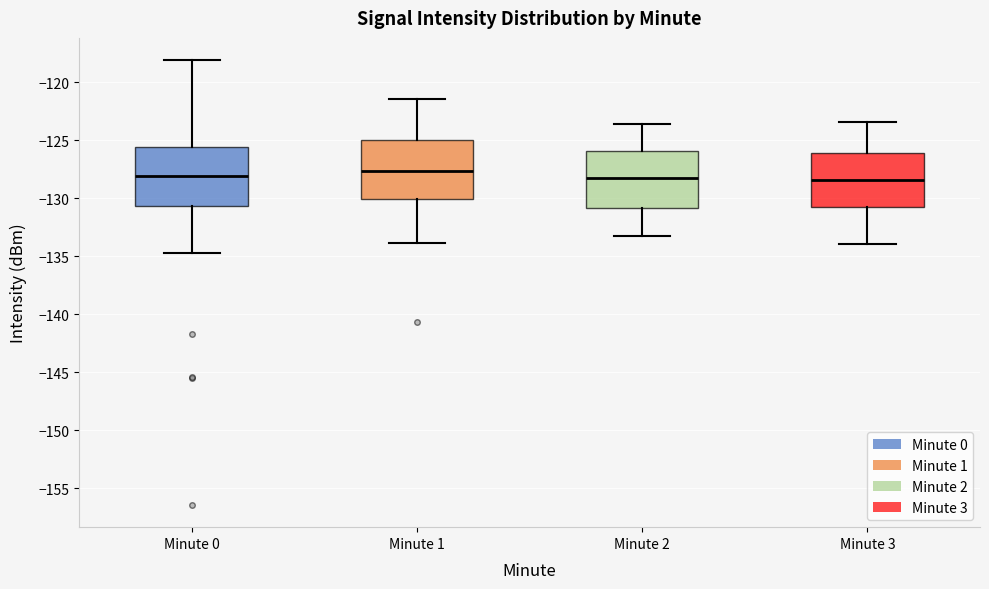

Reading left to right, transcribe this box plot: for each box, give where its median line is, the range the box spans, and where its two whiskers end, as read against the y-axis. The values are not printed on the chart, so give them approximately, as read against the axis.

Minute 0: median -128.0, box -130.5 to -125.5, whiskers -134.5 to -118.0
Minute 1: median -127.5, box -130.0 to -125.0, whiskers -134.0 to -121.5
Minute 2: median -128.0, box -131.0 to -126.0, whiskers -133.0 to -123.5
Minute 3: median -128.5, box -131.0 to -126.0, whiskers -134.0 to -123.5